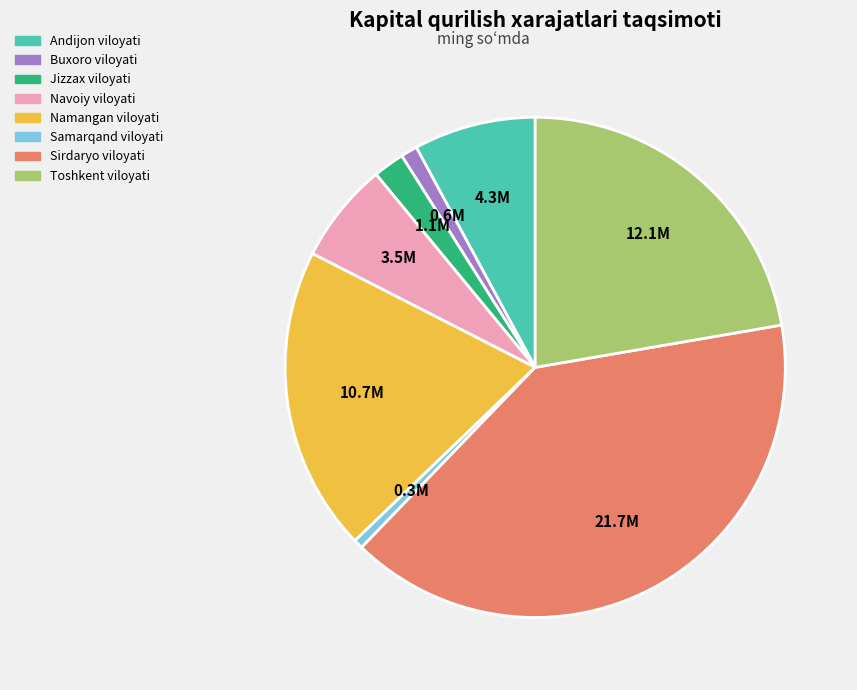

What is the ratio of the value at Andijon viloyati to the value at Toshkent viloyati?

0.4